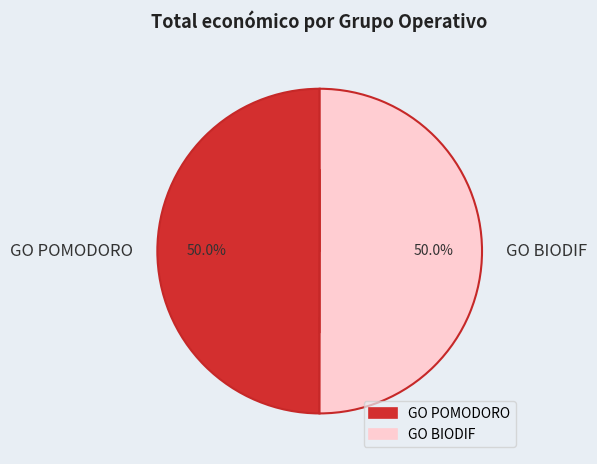

Is the sum of GO POMODORO and GO BIODIF greater than half?

Yes